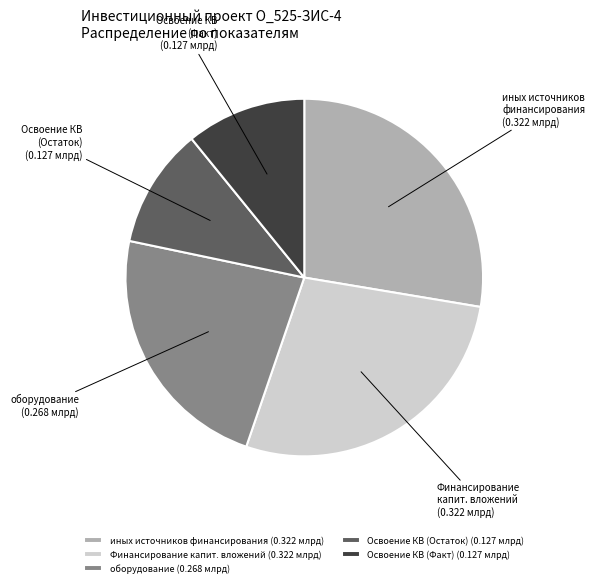

Does Финансирование капит. вложений (0.322 млрд) represent more than half of the total?

No